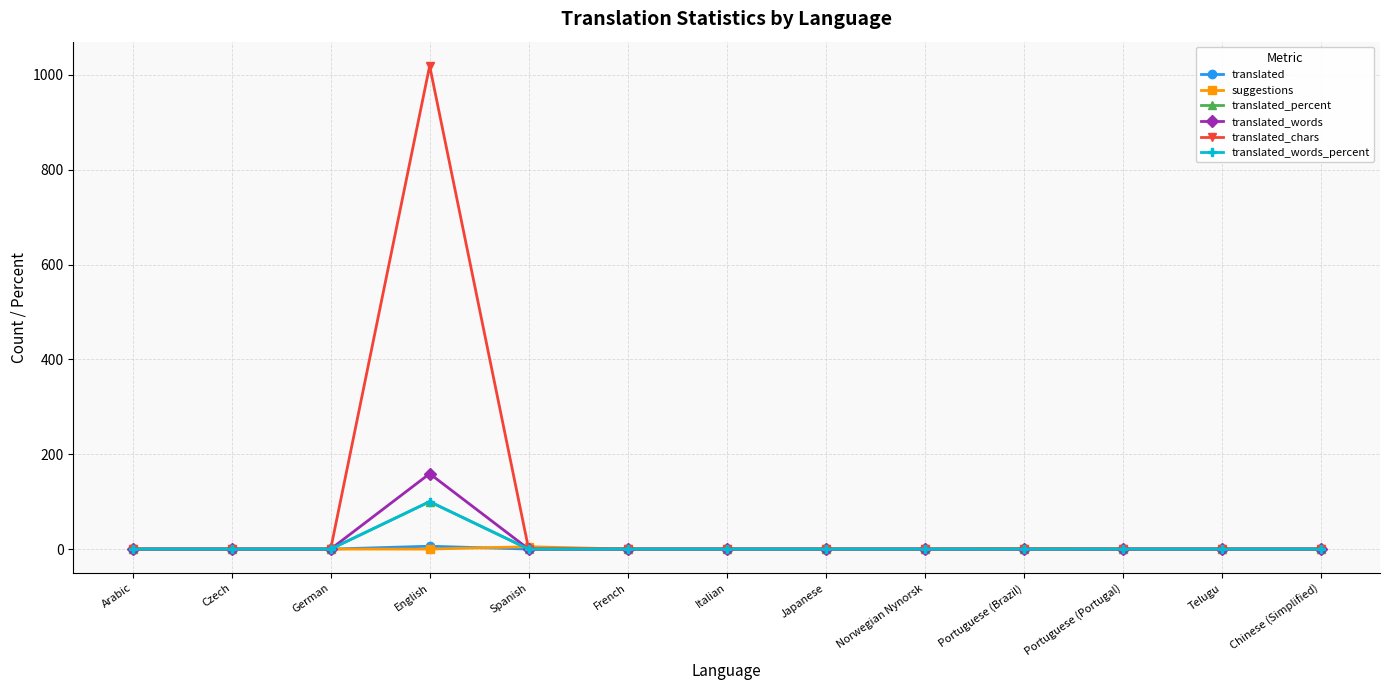

Is this an area chart (filled region under the line)?

No